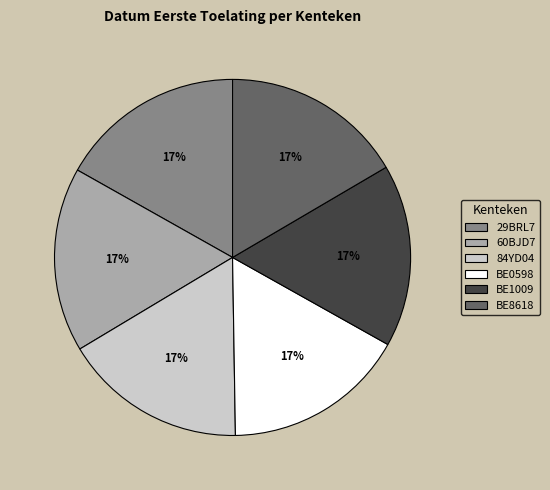

To the nearest percent, what percentage of the pie is BE0598?

17%